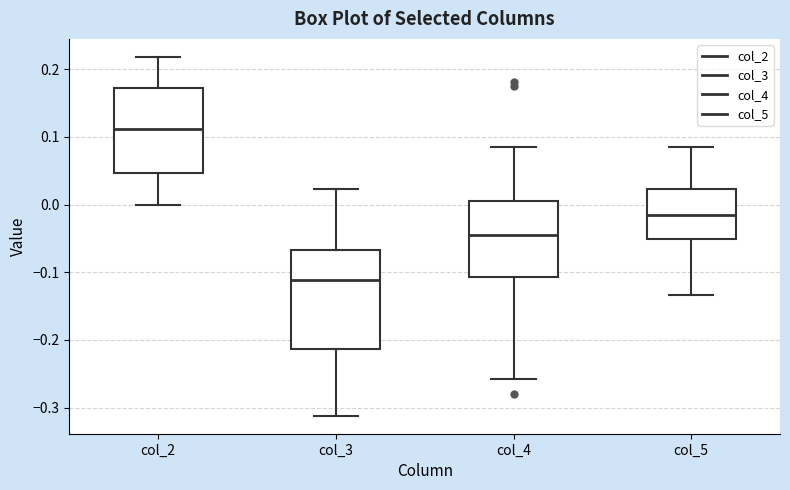

Which box has the highest median line?

col_2